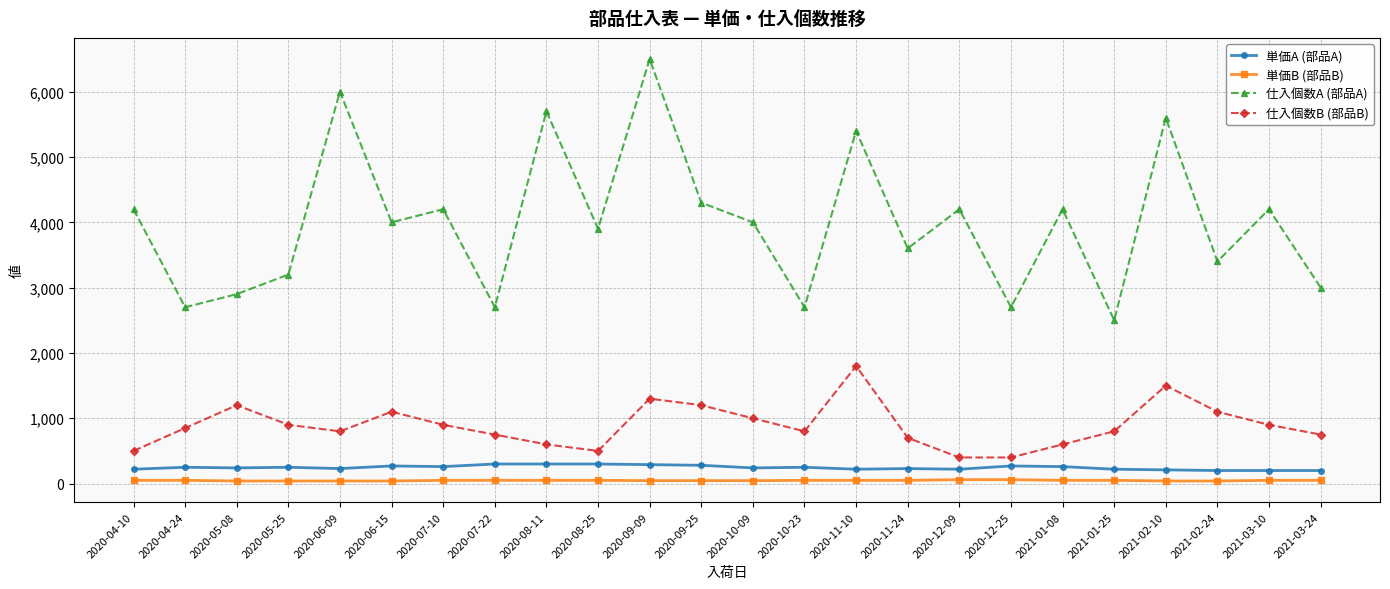

What is the label of the 1st point from the left?

2020-04-10